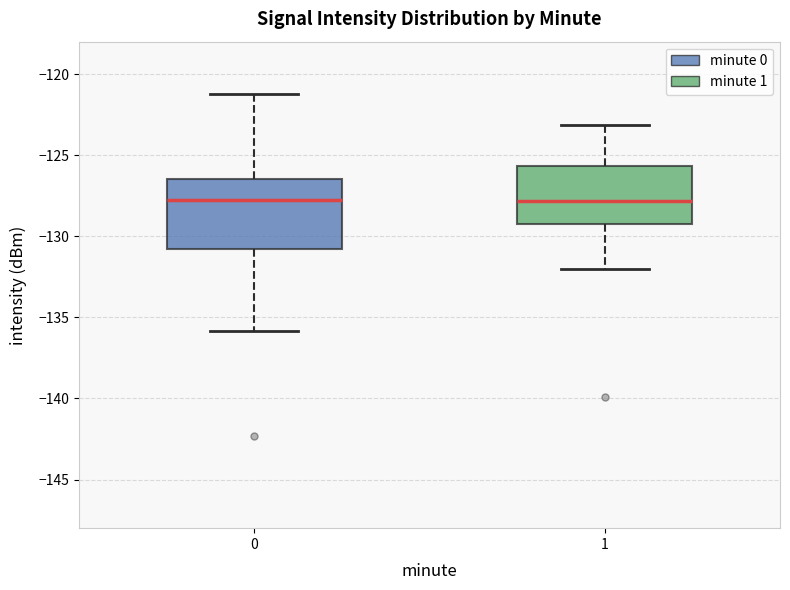

Reading left to right, transcribe this box plot: for each box, give where its median line is, the range the box spans, and where its two whiskers end, as read against the y-axis. The values are not printed on the chart, so give them approximately, as read against the axis.

0: median -127.5, box -131.0 to -126.5, whiskers -136.0 to -121.0
1: median -128.0, box -129.0 to -125.5, whiskers -132.0 to -123.0